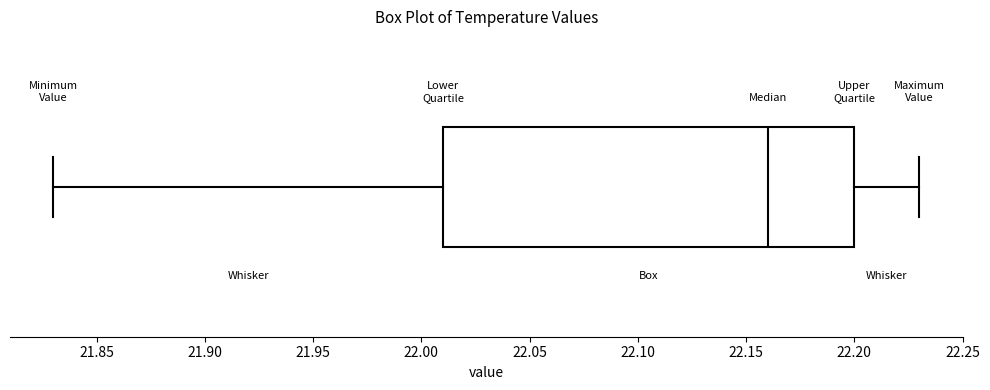

Read this box plot against the x-axis: the position of the median line, the range covered by the box, and the ends of both whiskers. The values are not printed on the chart, so give them approximately, as read against the axis.

median 22.16, box 22.01 to 22.20, whiskers 21.83 to 22.23